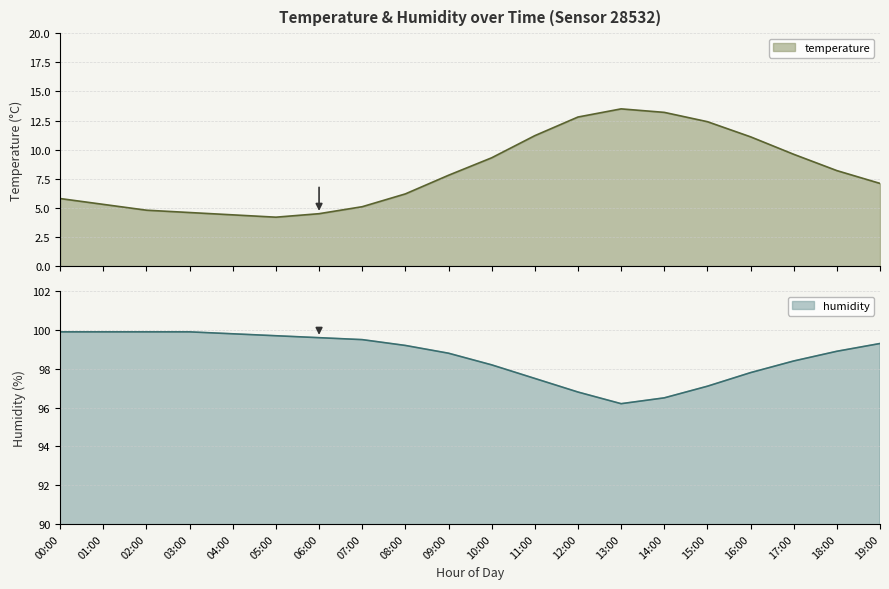

In humidity, how many points are lower than both neighbors (excluding endpoints)?

1